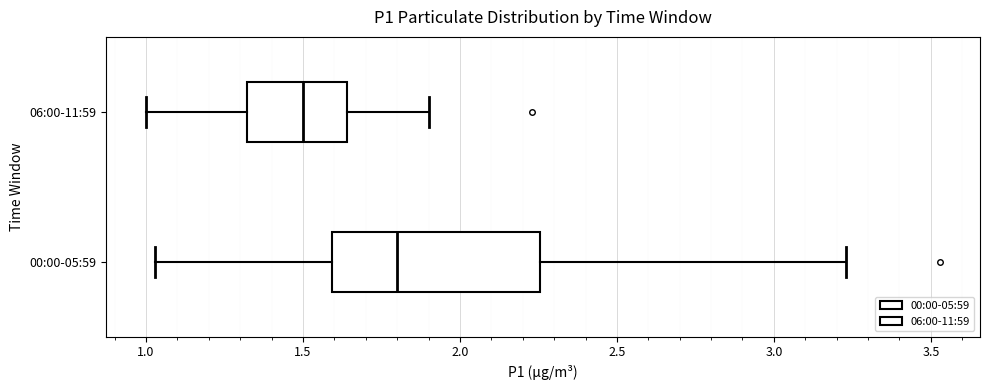

Reading bottom to top, read every box against the x-axis: the position of its median line, the range the box covers, and the ends of its whiskers. The values are not printed on the chart, so give them approximately, as read against the axis.

00:00-05:59: median 1.80, box 1.60 to 2.25, whiskers 1.05 to 3.25
06:00-11:59: median 1.50, box 1.30 to 1.65, whiskers 1.00 to 1.90